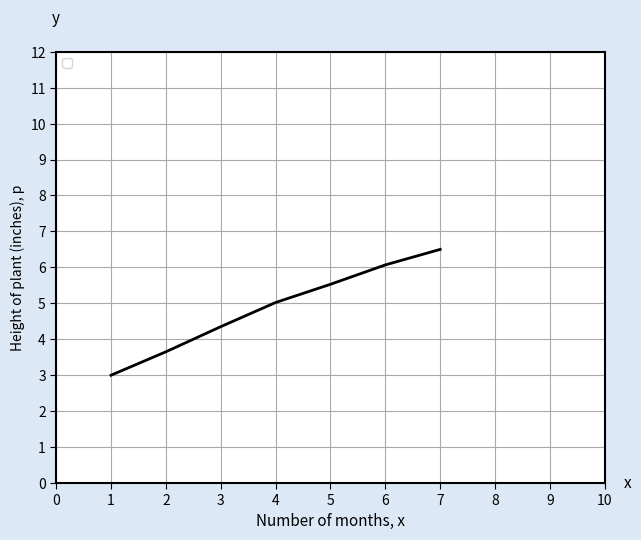

What is the maximum value shown in the chart?

6.5